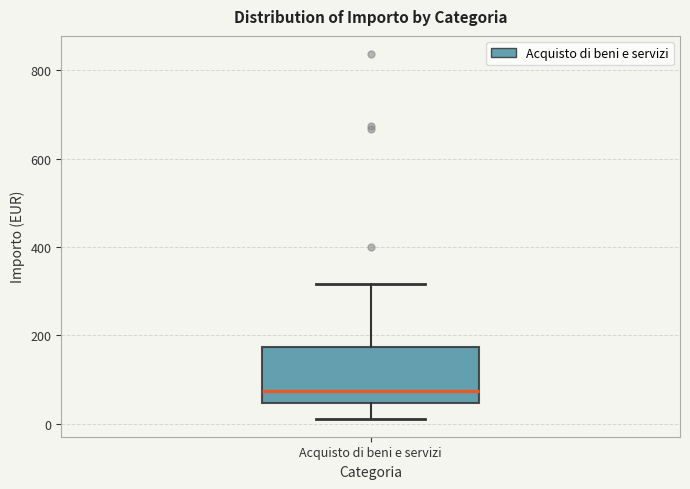

Transcribe this box plot: give where the median line is, the range the box spans, and where the two whiskers end, as read against the y-axis. The values are not printed on the chart, so give them approximately, as read against the axis.

median 80, box 40 to 180, whiskers 20 to 320